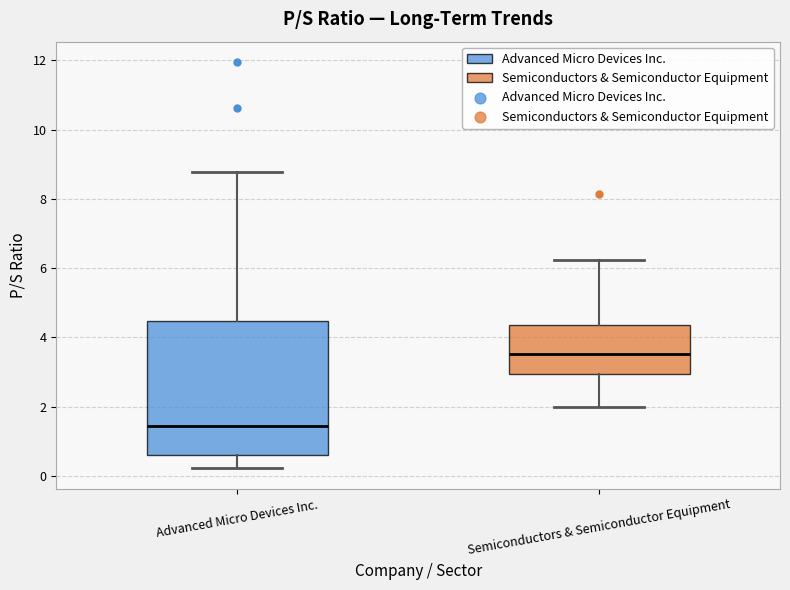

Which box has the lowest median line?

Advanced Micro Devices Inc.